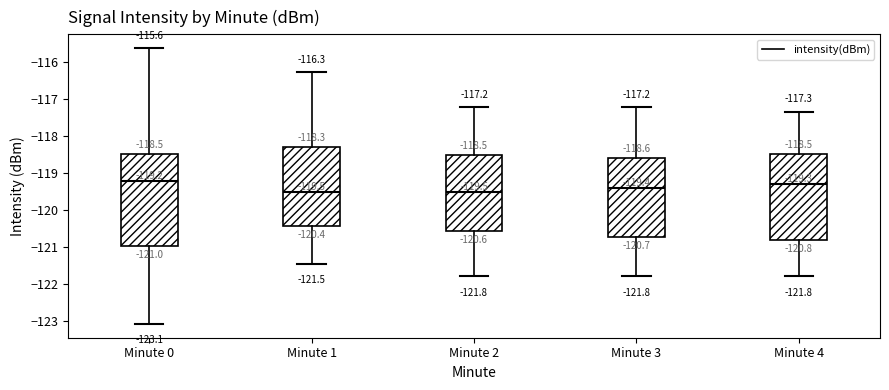

Comparing the boxes themselves (not the whiskers), which one is the tallest?

Minute 0